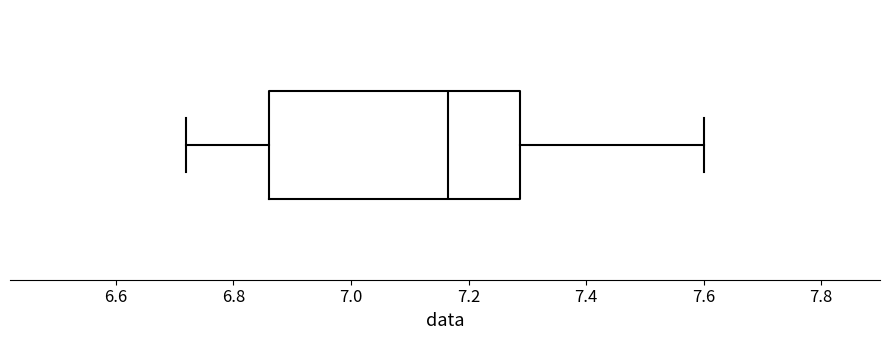

Transcribe this box plot: give where the median line is, the range the box spans, and where the two whiskers end, as read against the x-axis. The values are not printed on the chart, so give them approximately, as read against the axis.

median 7.16, box 6.86 to 7.28, whiskers 6.72 to 7.60